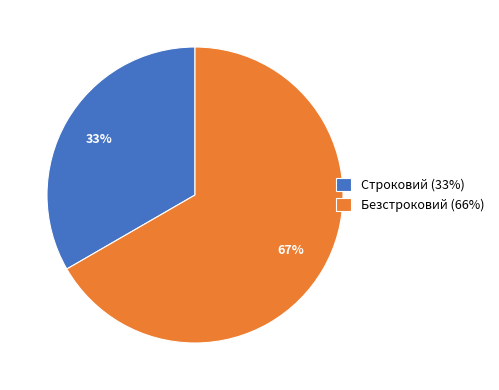

Which has a higher value, Строковий or Безстроковий?

Безстроковий